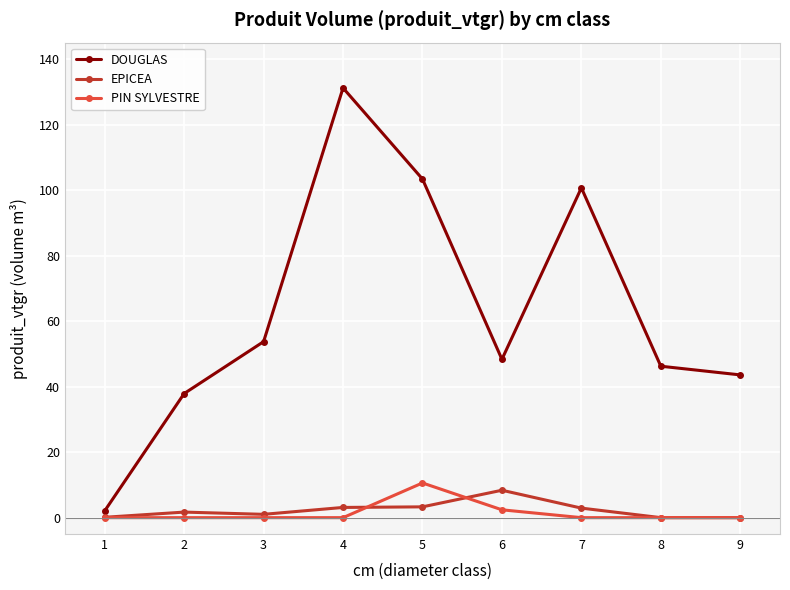

What is the value of the PIN SYLVESTRE point at the 5th from the left?

10.6